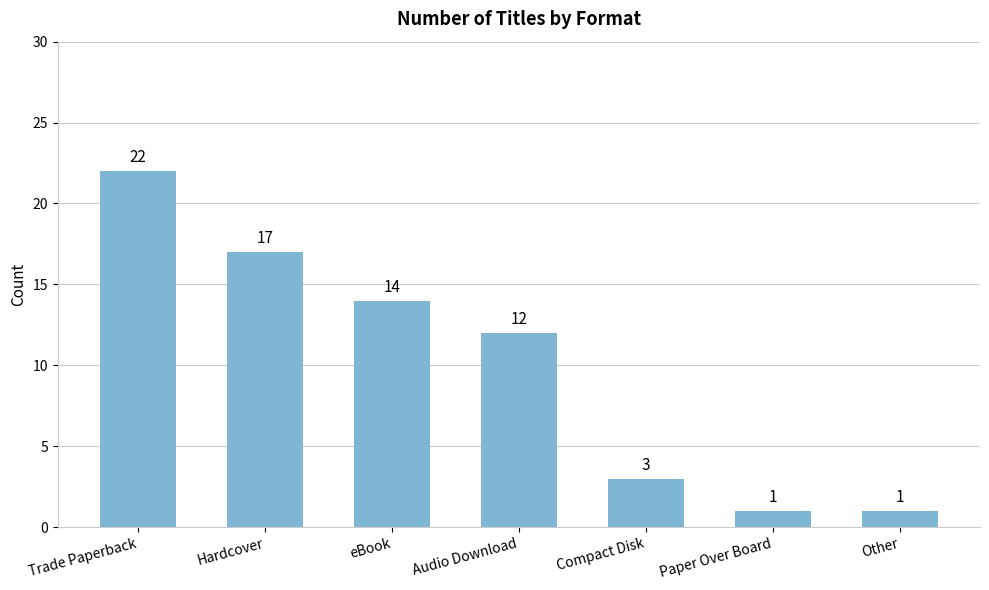

Which label corresponds to the largest value in the chart?

Trade Paperback